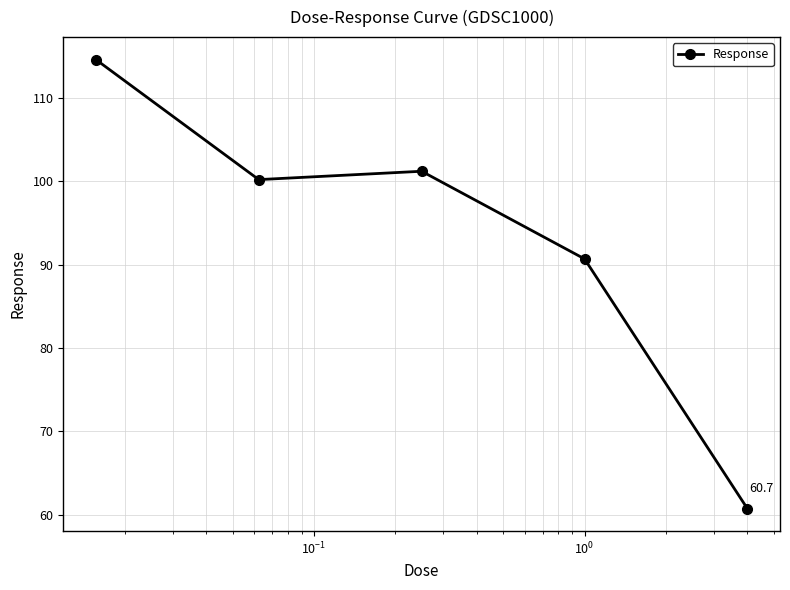

True or false: the data has more than 1 interior local peaks.

False